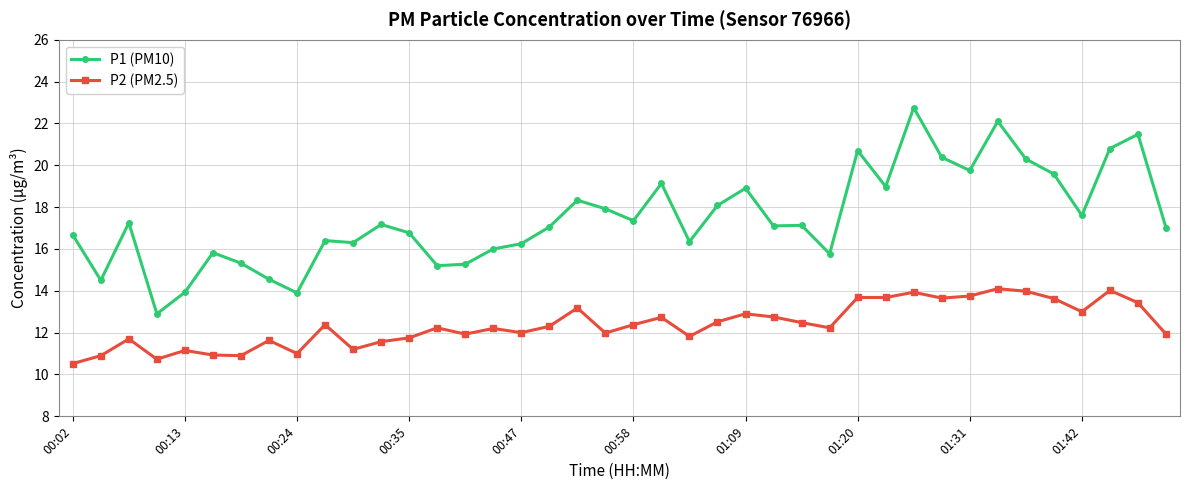

Rank the series by their maximum value, from highest to lowest.

P1 (PM10), P2 (PM2.5)